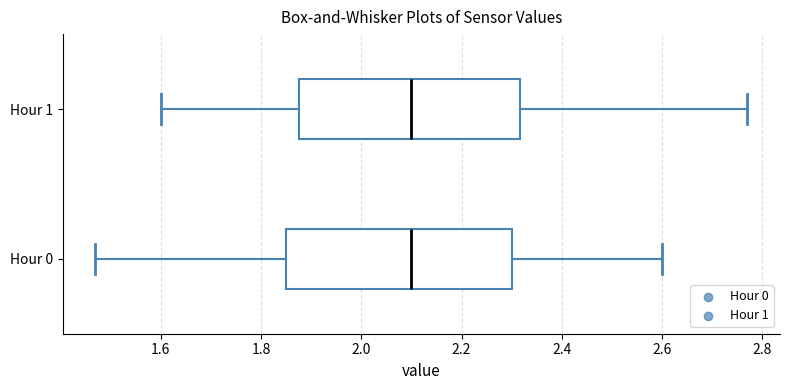

Reading bottom to top, read every box against the x-axis: the position of its median line, the range the box covers, and the ends of its whiskers. The values are not printed on the chart, so give them approximately, as read against the axis.

Hour 0: median 2.10, box 1.86 to 2.30, whiskers 1.48 to 2.60
Hour 1: median 2.10, box 1.88 to 2.32, whiskers 1.60 to 2.78